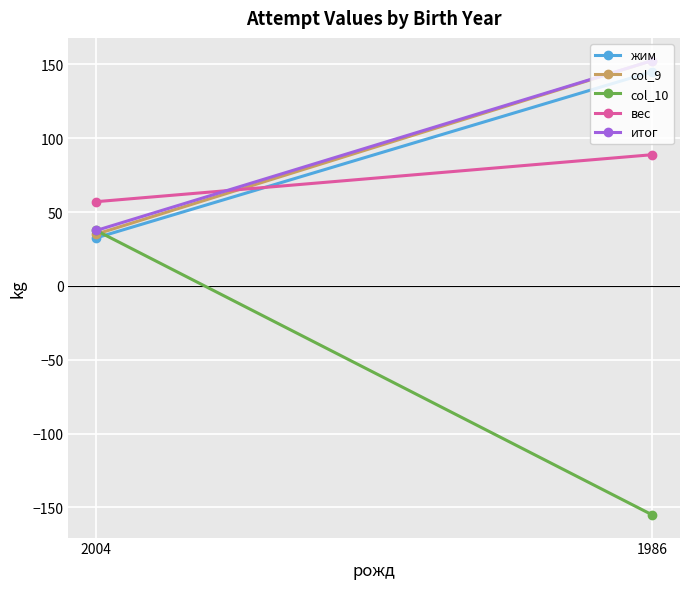

What is the spread (max minus min) of values at 1986?

307.5